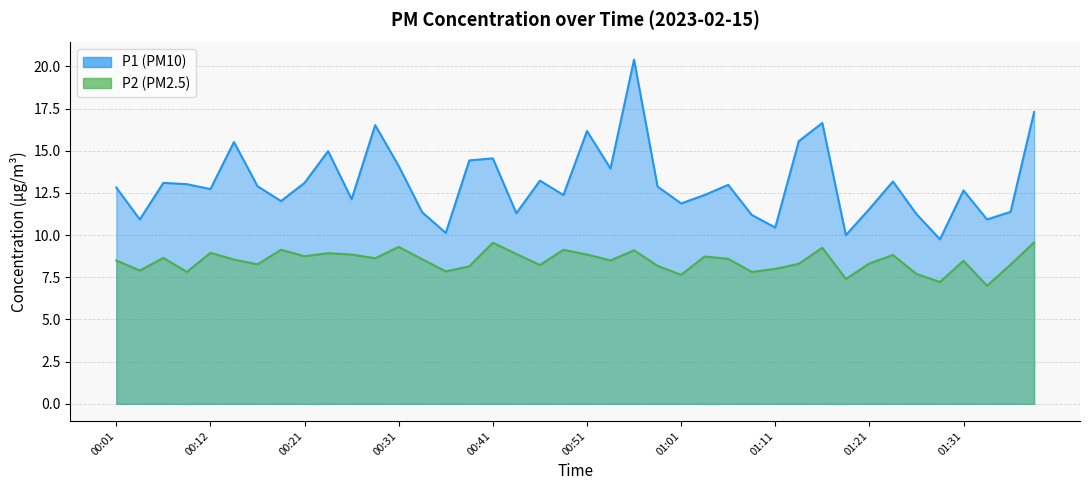

True or false: P2 and P1 cross at least once.

False